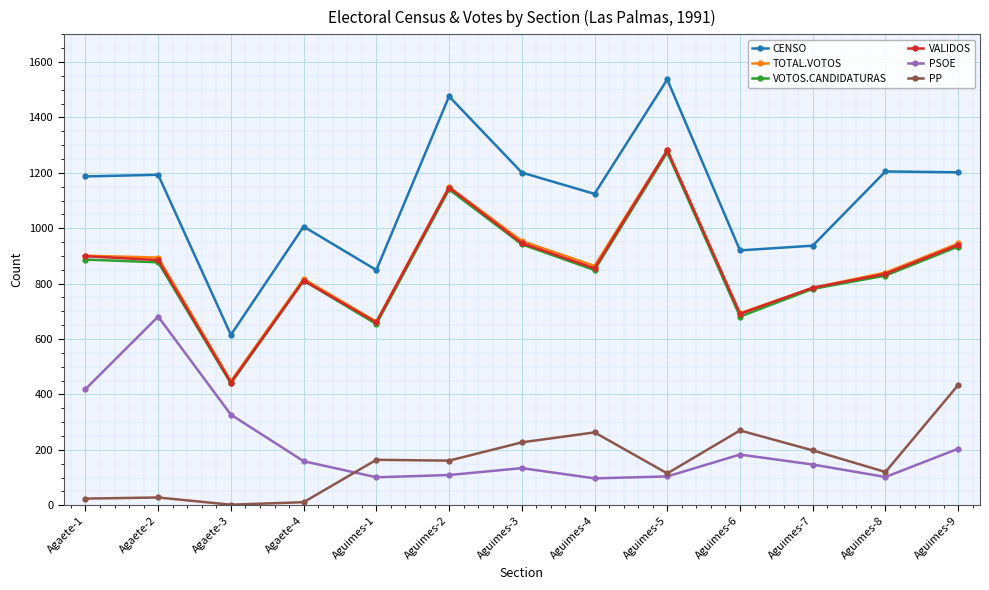

Which series has the largest total across all categories?

CENSO